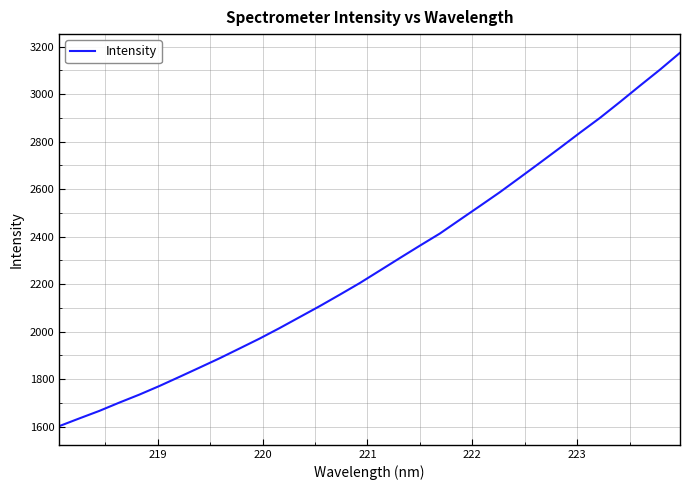

What is the maximum value shown in the chart?

3174.5